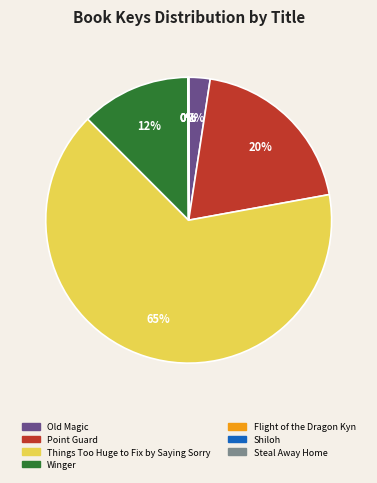

Does Things Too Huge to Fix by Saying Sorry represent more than half of the total?

Yes